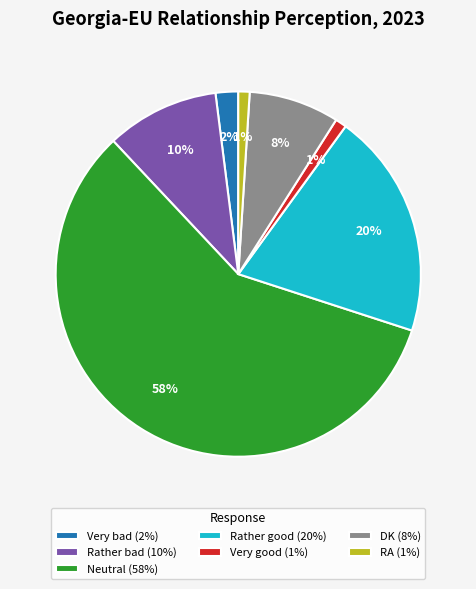

Which category accounts for the majority?

Neutral